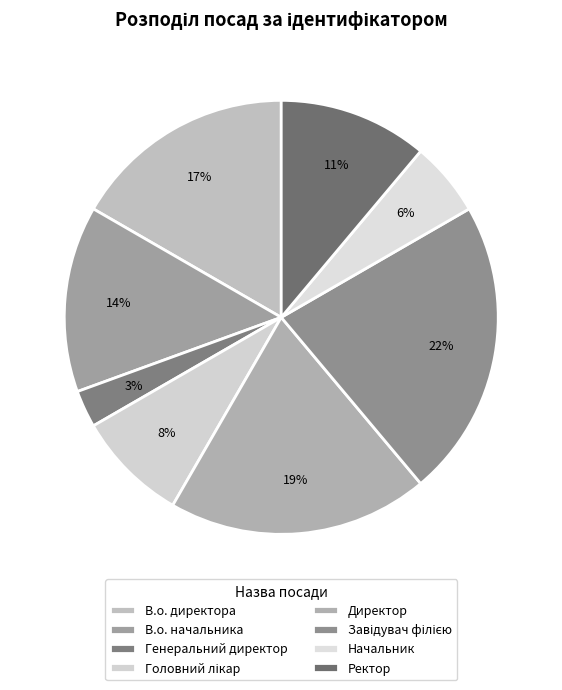

What is the total percentage of В.о. начальника and Ректор?

25.0%